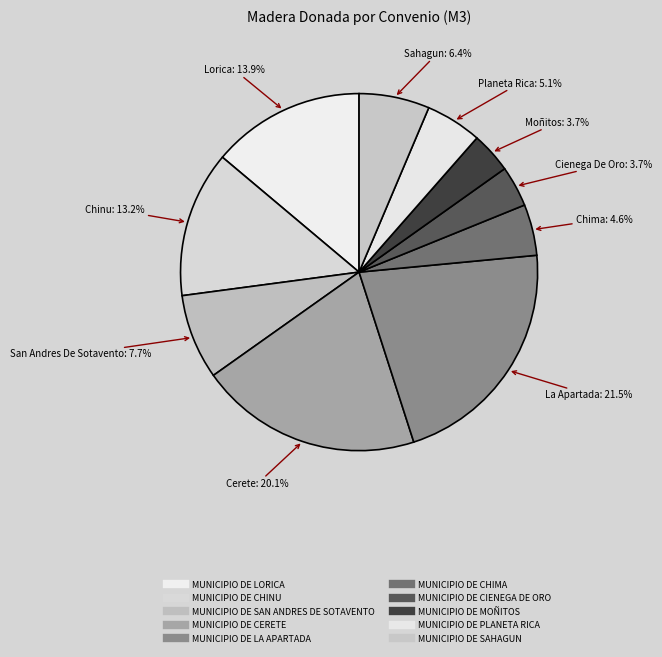

To the nearest percent, what portion does MUNICIPIO DE LORICA represent?

14%